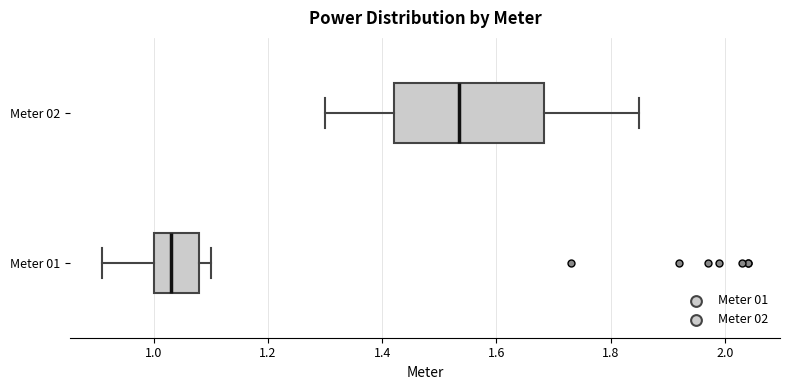

Which box has the furthest to the left median line?

Meter 01